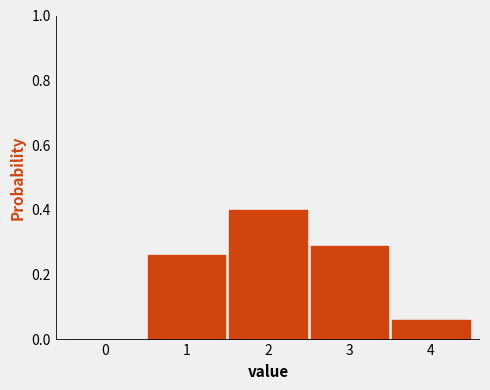

What is the sum of all values?

1.0